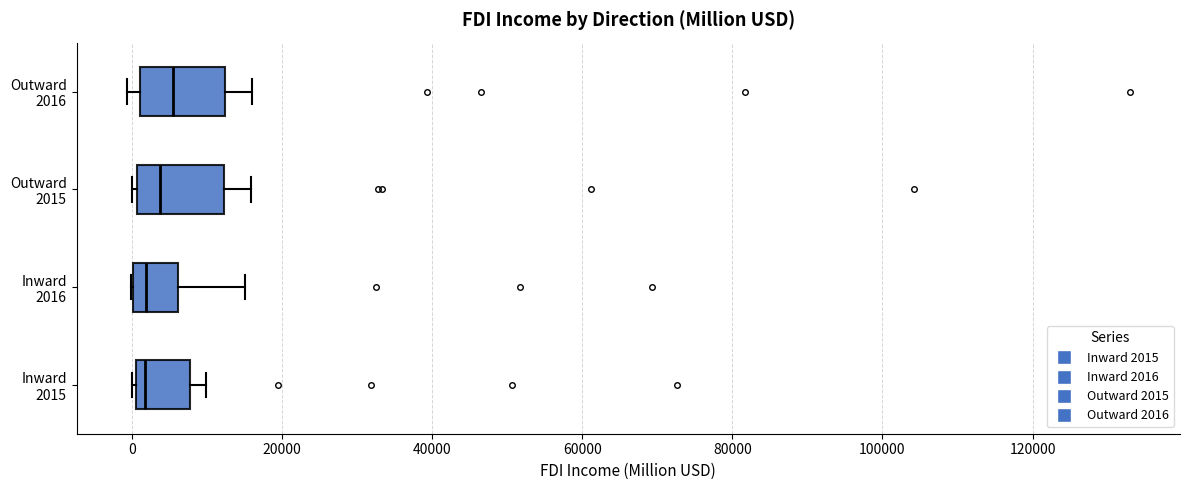

Where is the right edge of the box for Outward 2016 on the x-axis? The values are not printed on the chart, so give them approximately, as read against the axis.

12000